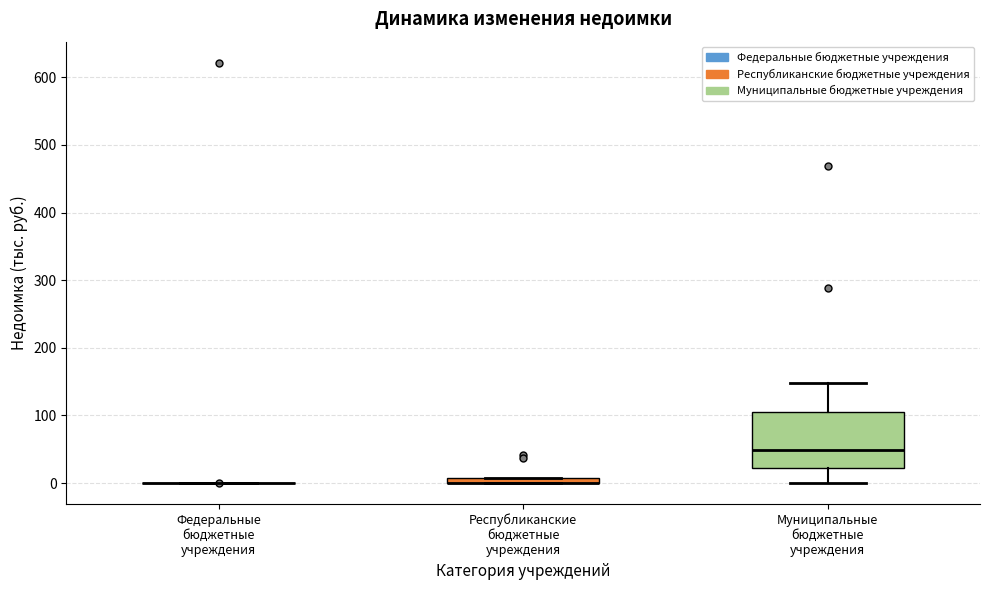

Comparing the boxes themselves (not the whiskers), which one is the tallest?

Муниципальные бюджетные учреждения